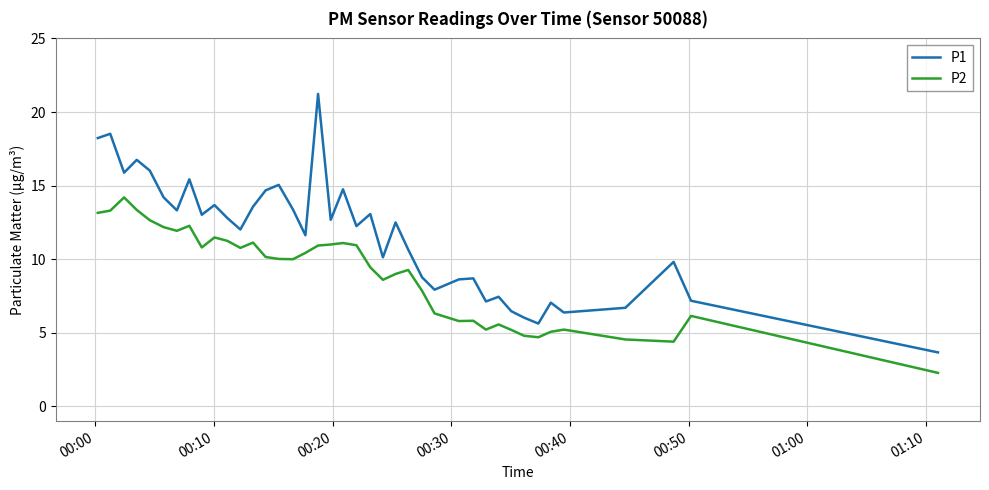

What are all the series names shown in the legend?

P1, P2